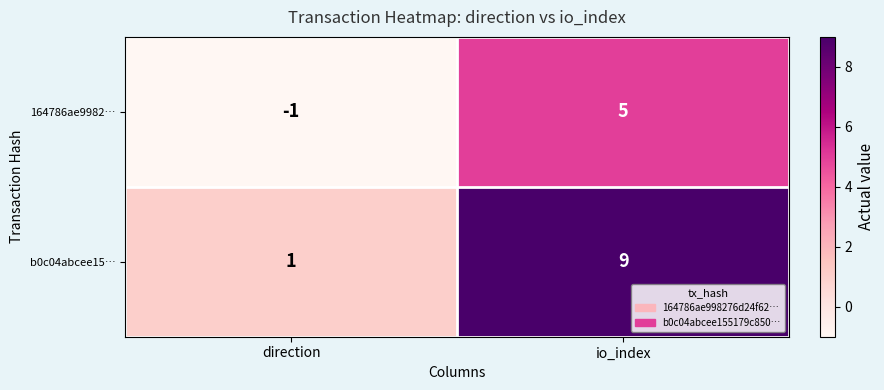

Reading left to right, extract all data points from this chart.

164786ae9982…: -1	5
b0c04abcee15…: 1	9